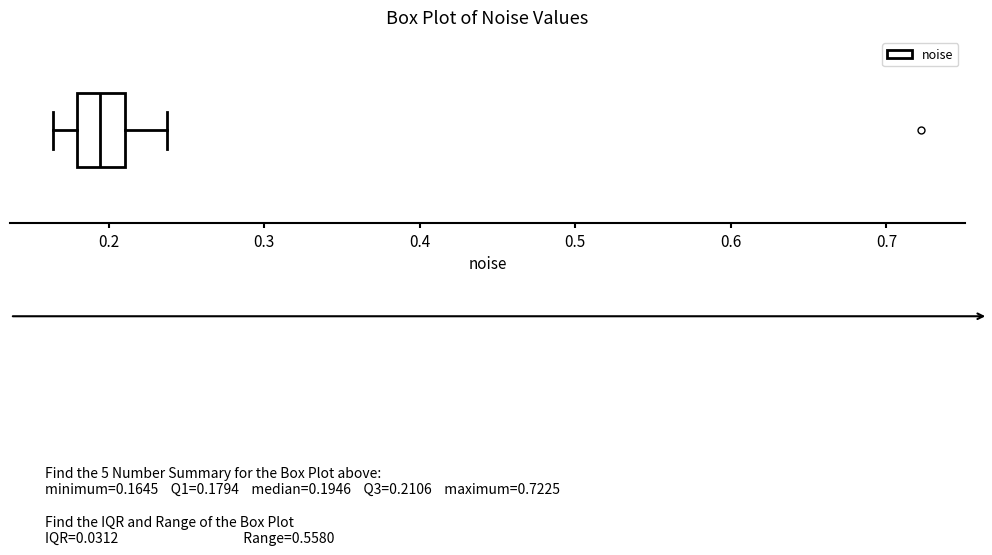

Where is the left edge of the box on the x-axis? The values are not printed on the chart, so give them approximately, as read against the axis.

0.18